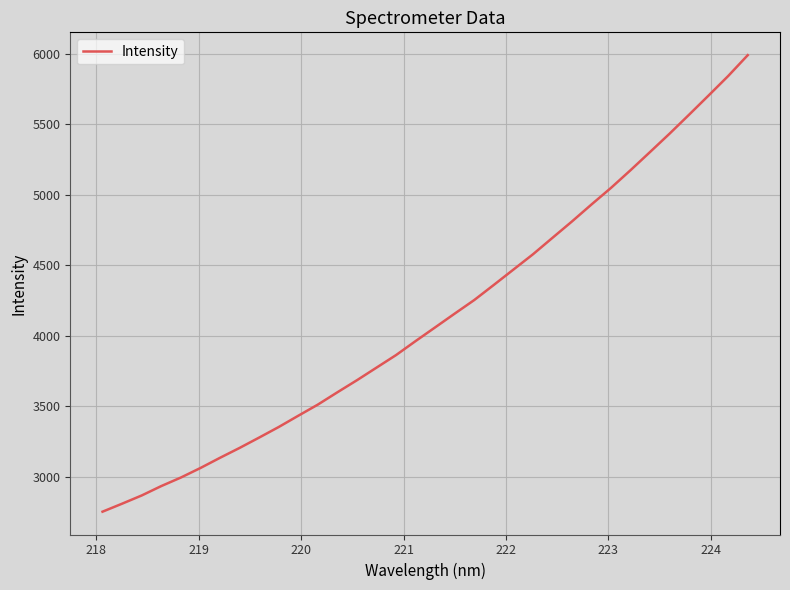

What is the minimum value shown in the chart?

2751.8